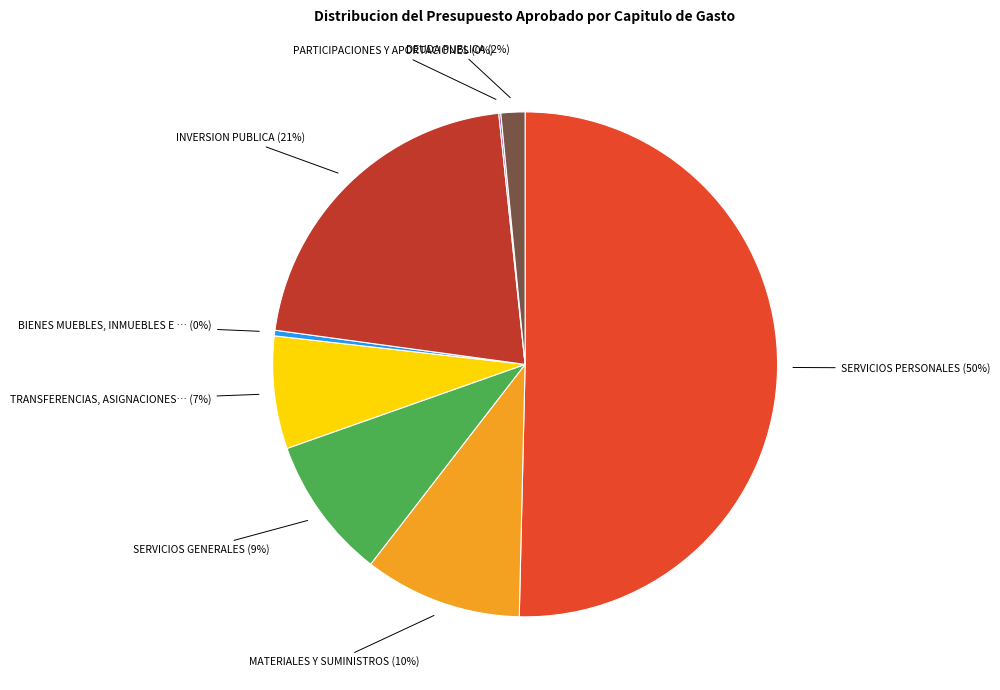

To the nearest percent, what is the average slice percentage?

12%